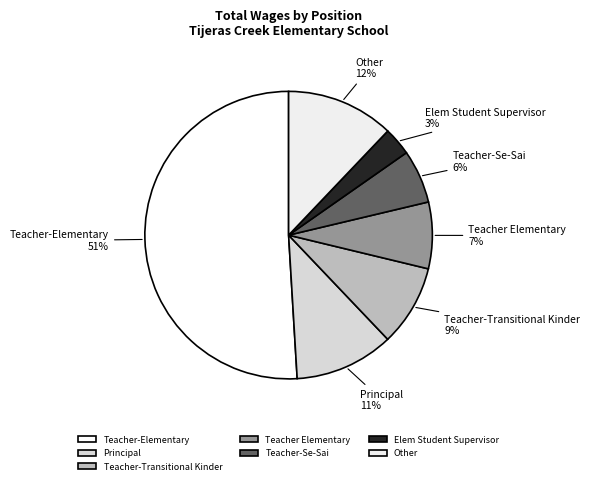

To the nearest percent, what percentage of the pie is Principal?

11%